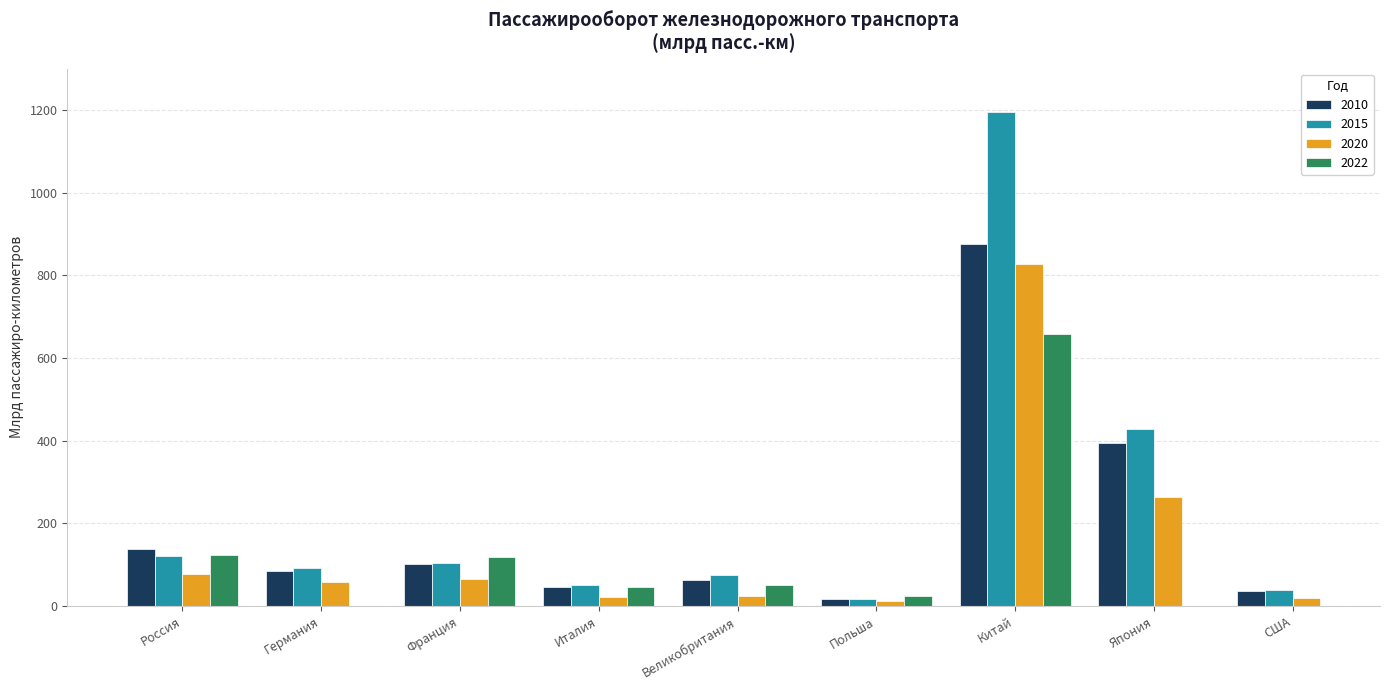

Where is 2015 nearest to the value 606?

Япония